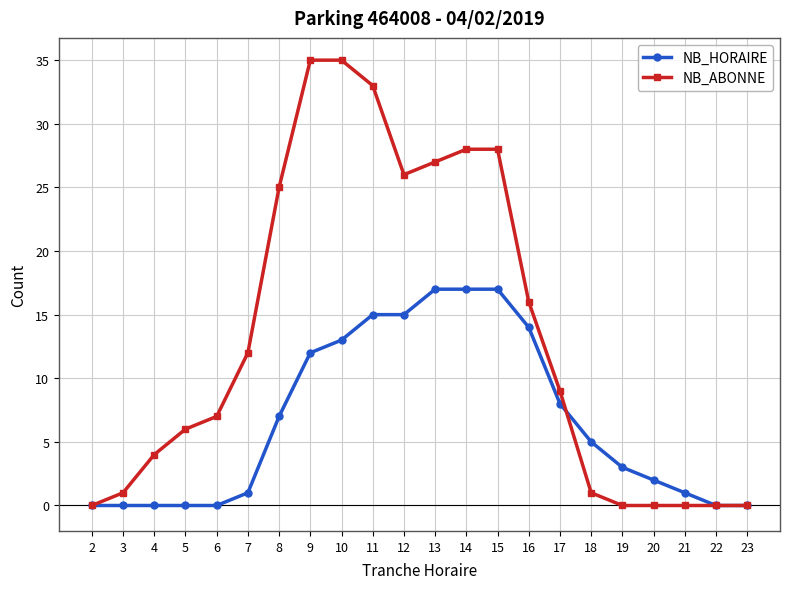

What is the greatest value displayed?

35